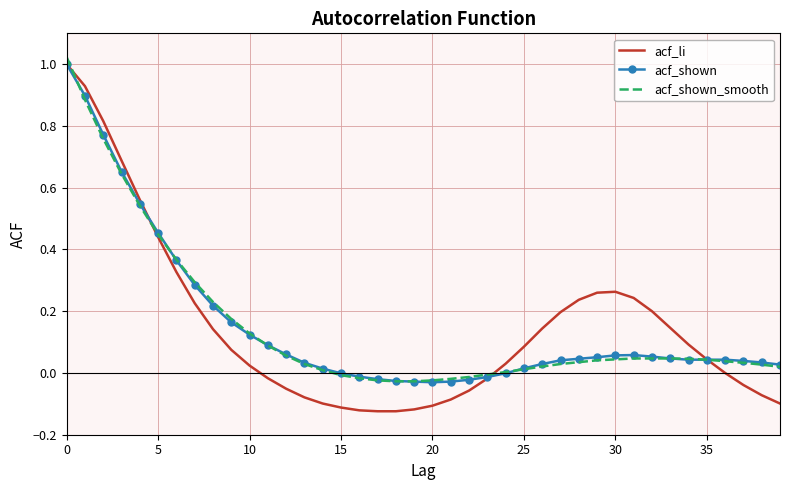

How many times do acf_shown_smooth and acf_li cross each other?

4